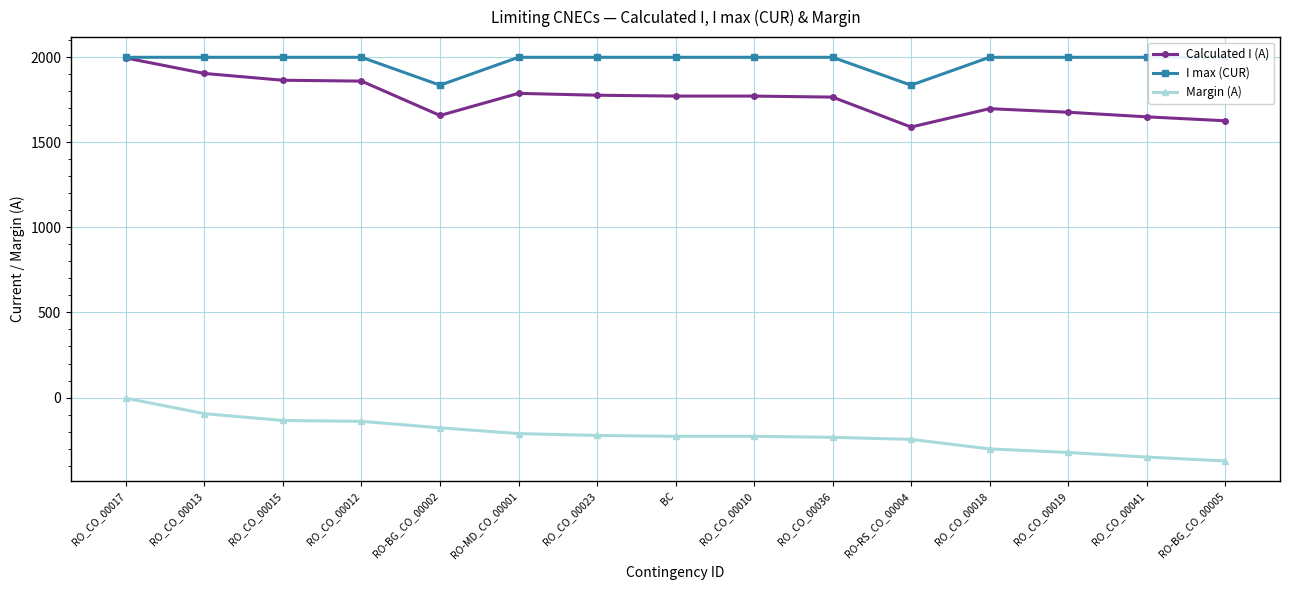

Which category has the lowest value in the Margin (A) series?

RO-BG_CO_00005